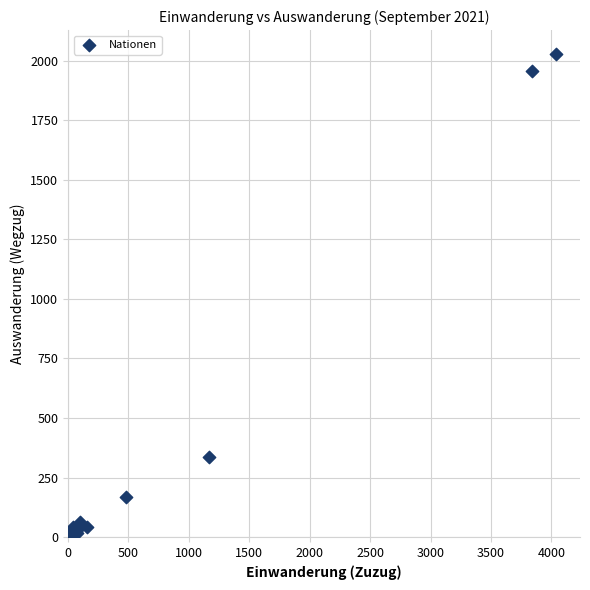

What Y value in the scatter plot is closest to 1013?

335